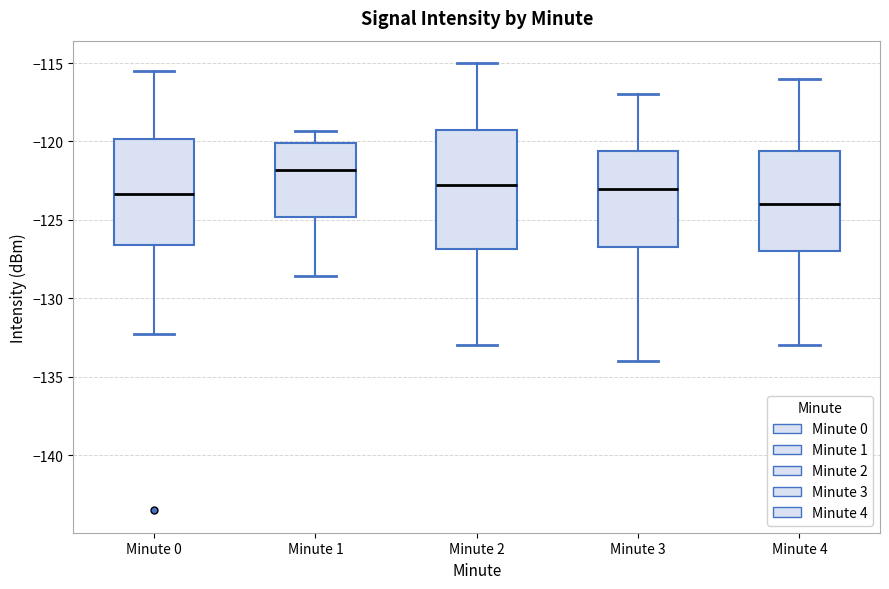

Reading left to right, read every box against the y-axis: the position of its median line, the range the box covers, and the ends of its whiskers. The values are not printed on the chart, so give them approximately, as read against the axis.

Minute 0: median -123.5, box -126.5 to -120.0, whiskers -132.5 to -115.5
Minute 1: median -122.0, box -125.0 to -120.0, whiskers -128.5 to -119.5
Minute 2: median -122.5, box -127.0 to -119.0, whiskers -133.0 to -115.0
Minute 3: median -123.0, box -126.5 to -120.5, whiskers -134.0 to -117.0
Minute 4: median -124.0, box -127.0 to -120.5, whiskers -133.0 to -116.0